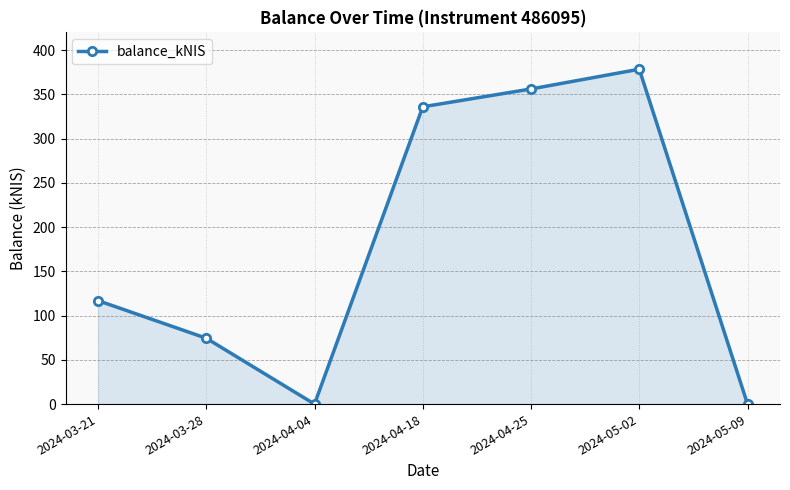

Between 2024-03-28 and 2024-04-04, which is larger?

2024-03-28